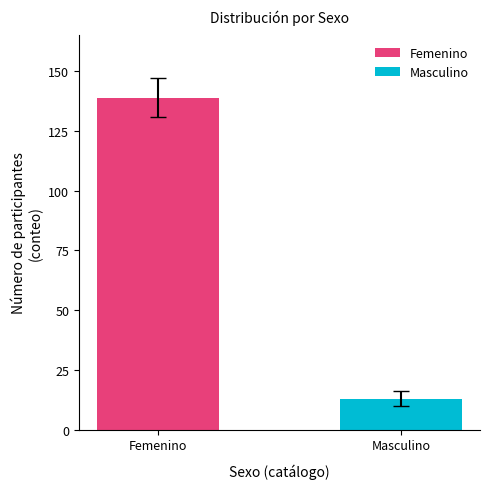

How many values exceed 13?

1